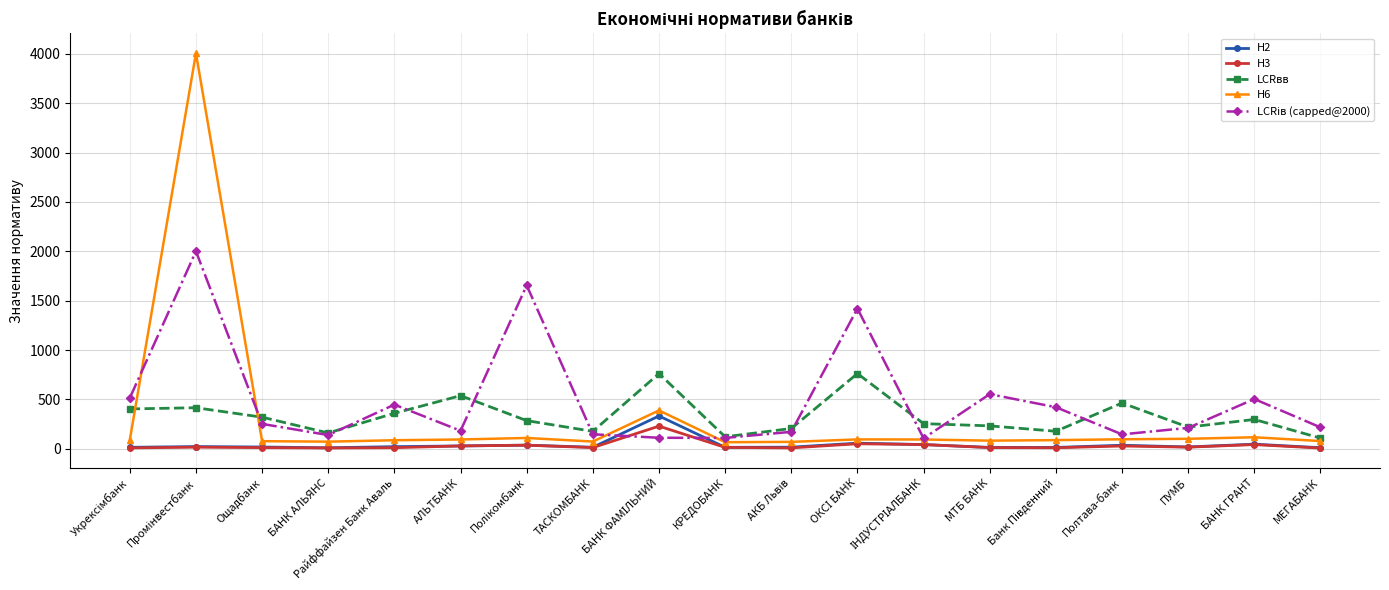

Which series has the largest range (max minus min)?

Н6